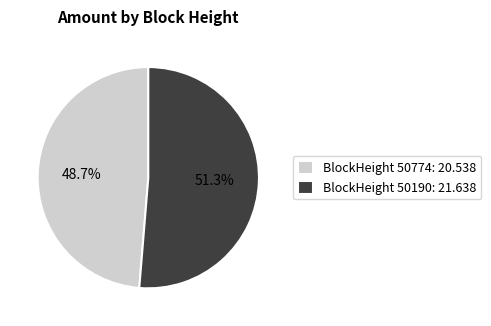

Between BlockHeight 50774: 20.538 and BlockHeight 50190: 21.638, which is larger?

BlockHeight 50190: 21.638